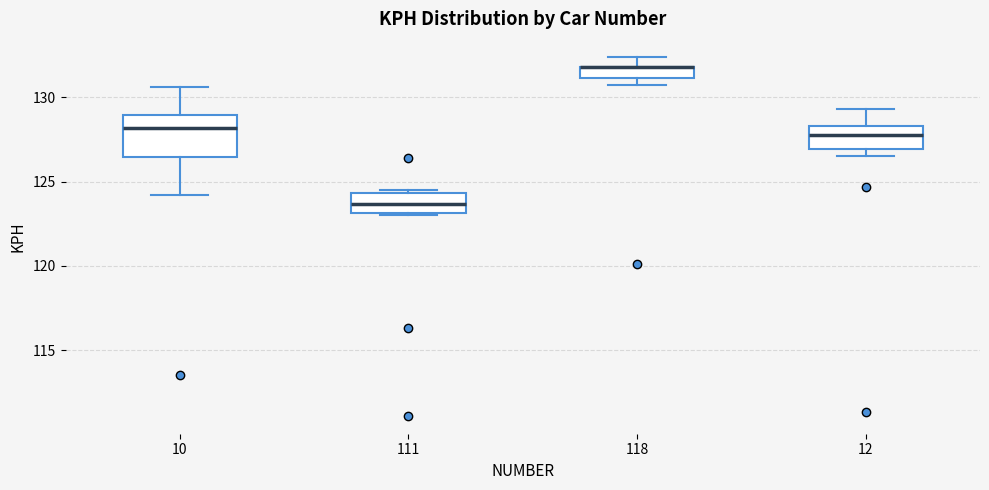

Which box is the tallest, from its lower edge to its upper edge?

10